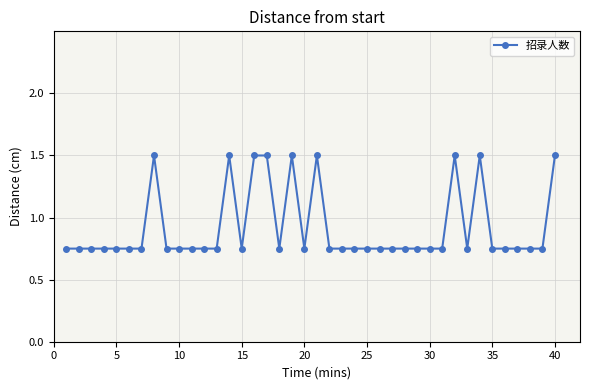

Count the values in the range 0 to 1.

31